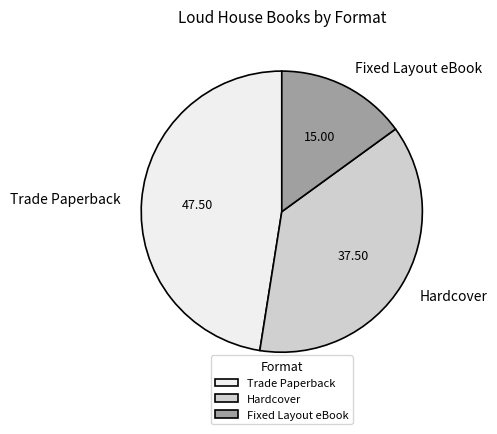

Which slice is the smallest?

Fixed Layout eBook